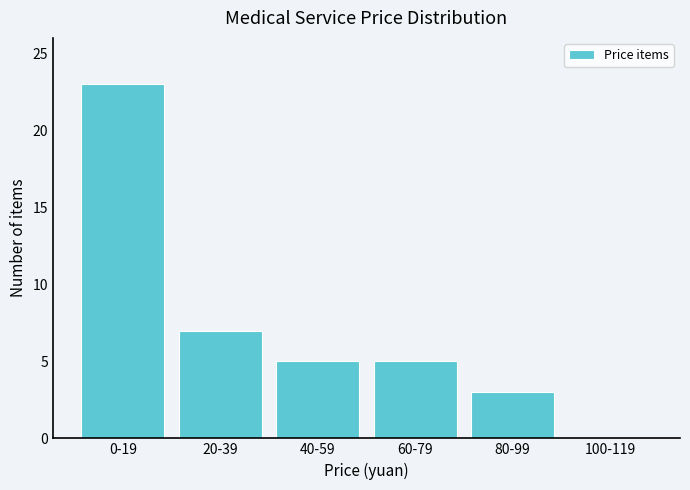

Reading left to right, transcribe all the data shown in this chart.

0-19=23	20-39=7	40-59=5	60-79=5	80-99=3	100-119=0